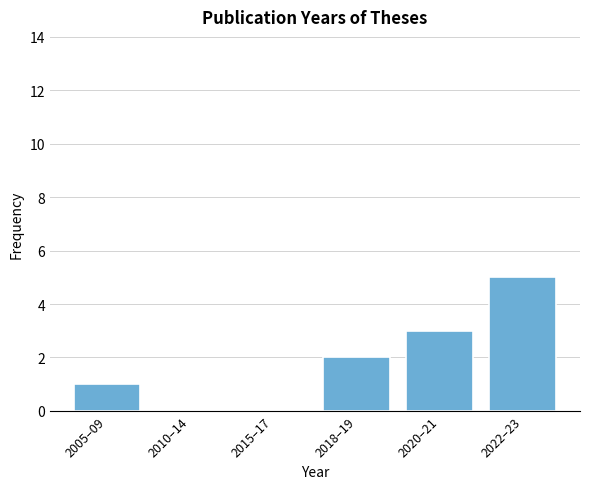

Reading right to left, transcribe all the data shown in this chart.

2022–23=5	2020–21=3	2018–19=2	2015–17=0	2010–14=0	2005–09=1